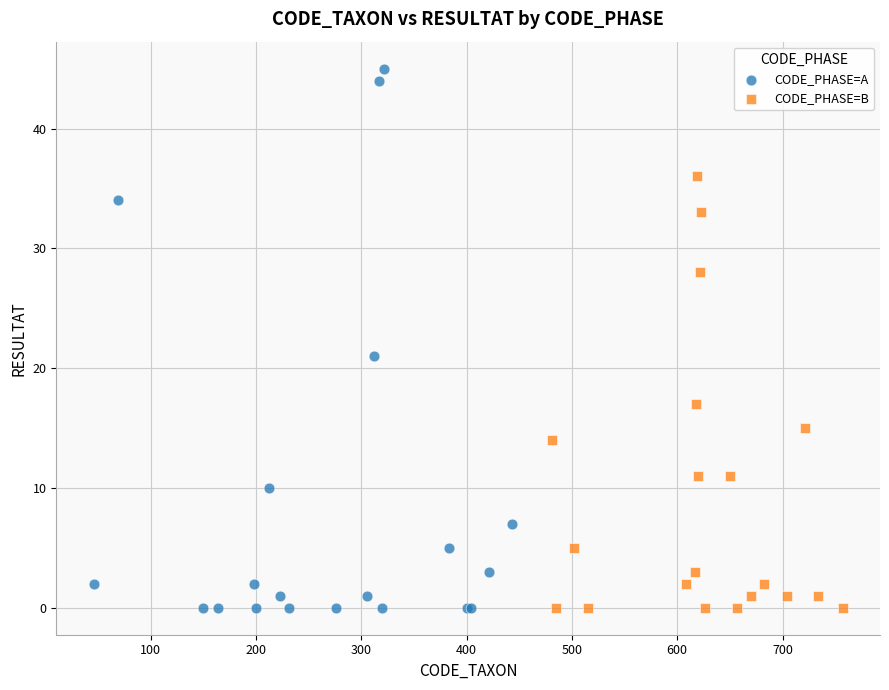

Which series has the largest Y range (max minus min)?

CODE_PHASE=A